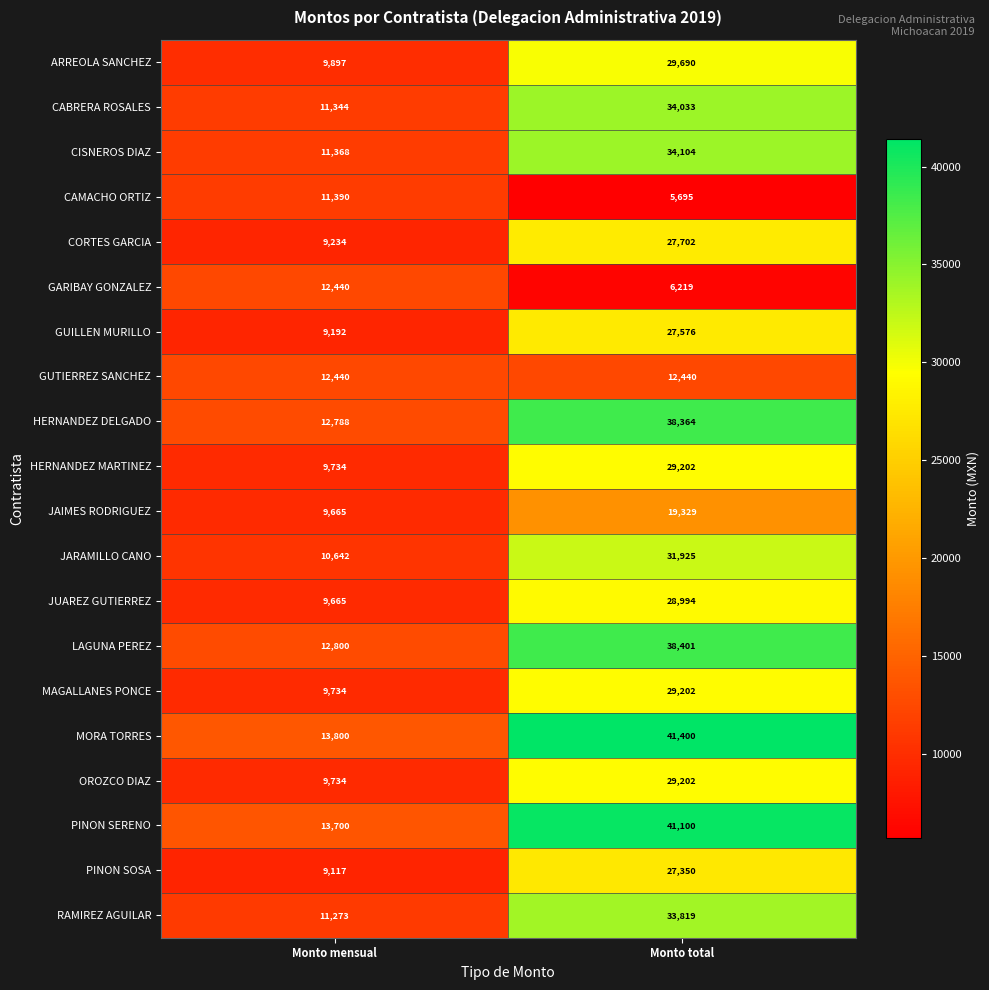

The HERNANDEZ DELGADO series shows 58135 at Monto total. True or false?

False